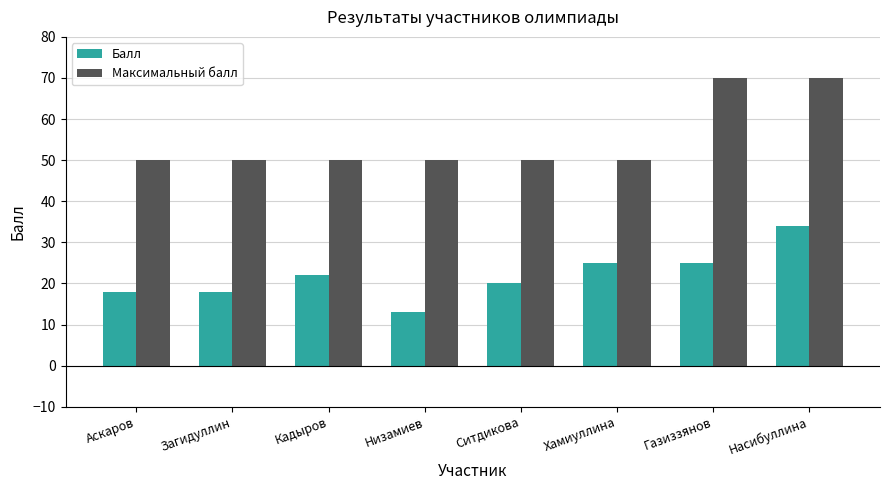

What is the highest value of the Балл series?

34